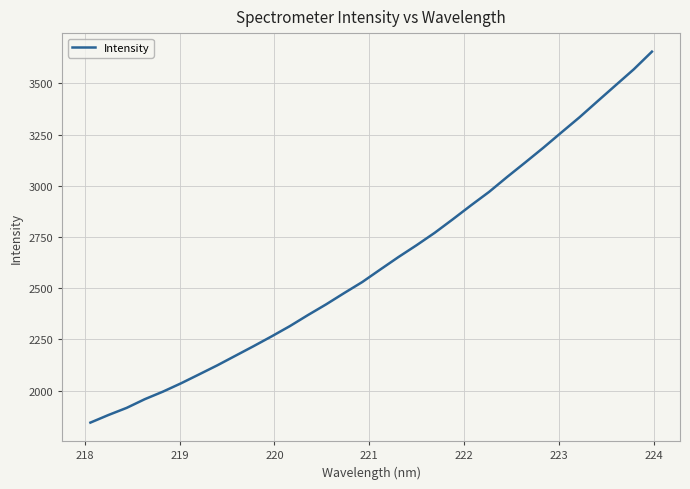

What is the smallest value displayed?

1843.9